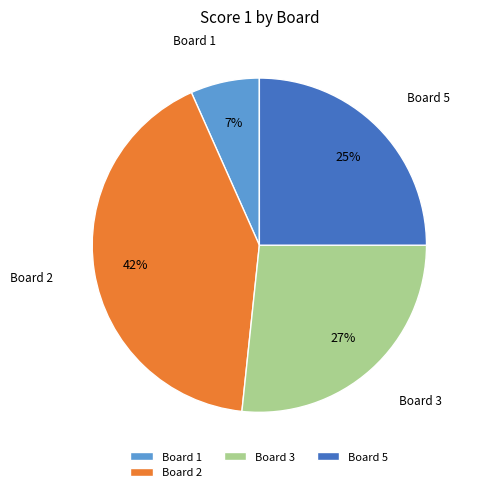

Which slice is the largest?

Board 2